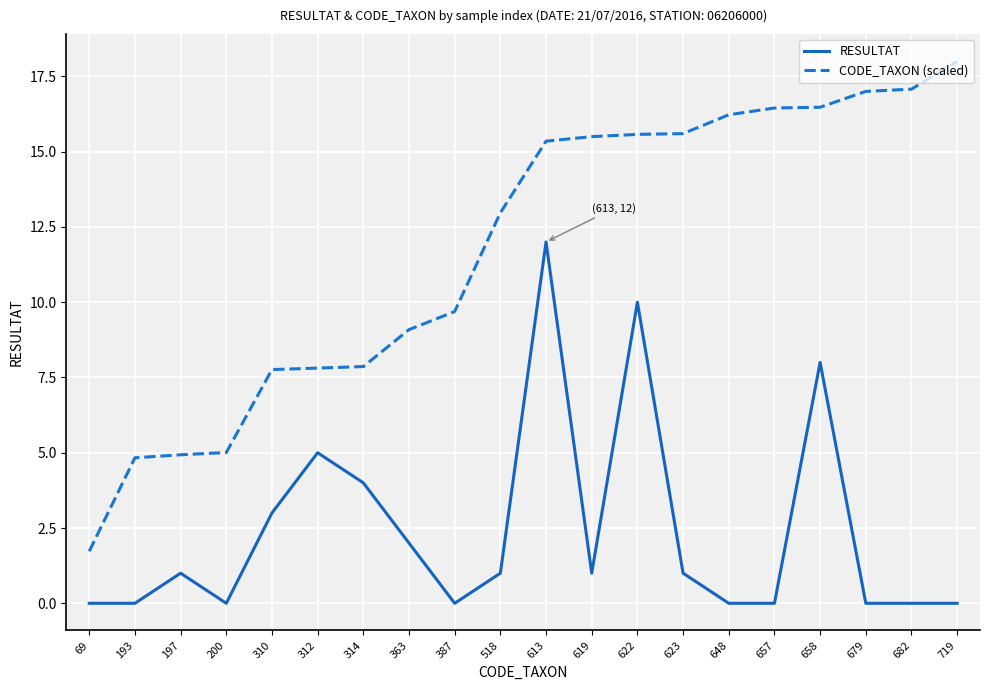

The value of RESULTAT at 679 is 0.0. True or false?

True